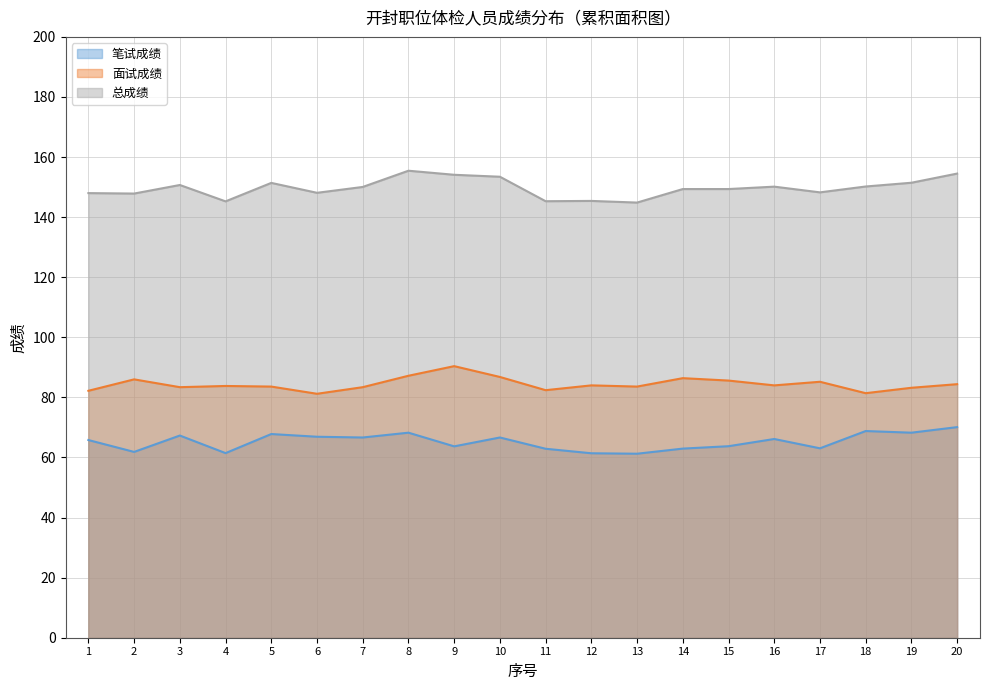

At which label is 总成绩 closest to 150?

7